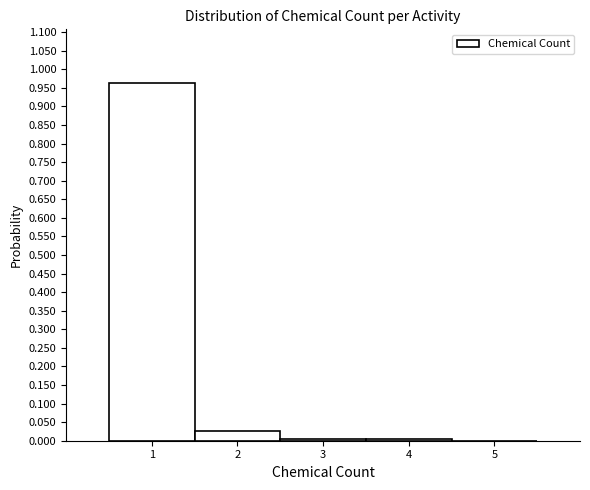

Which range on the x-axis has the tallest bar?

0.5 to 1.5